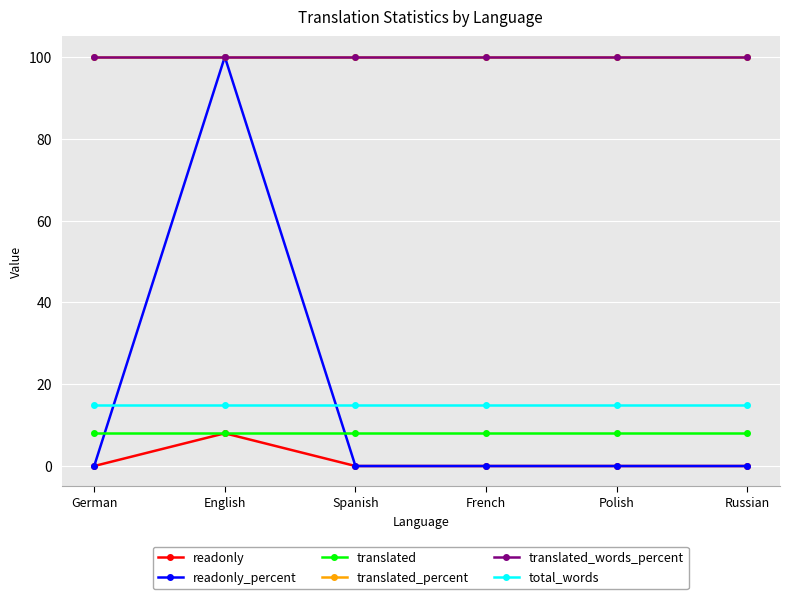

Does the chart have visible grid lines?

Yes